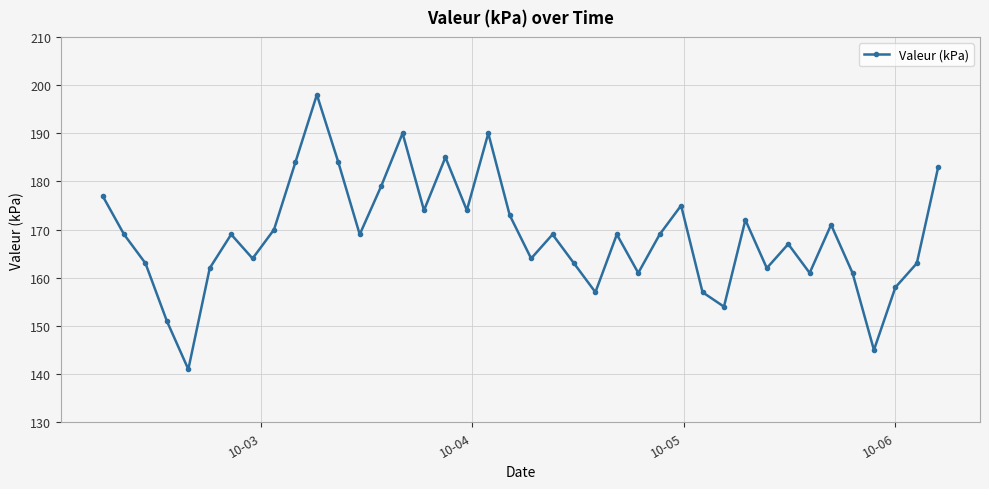

What is the minimum value shown in the chart?

141